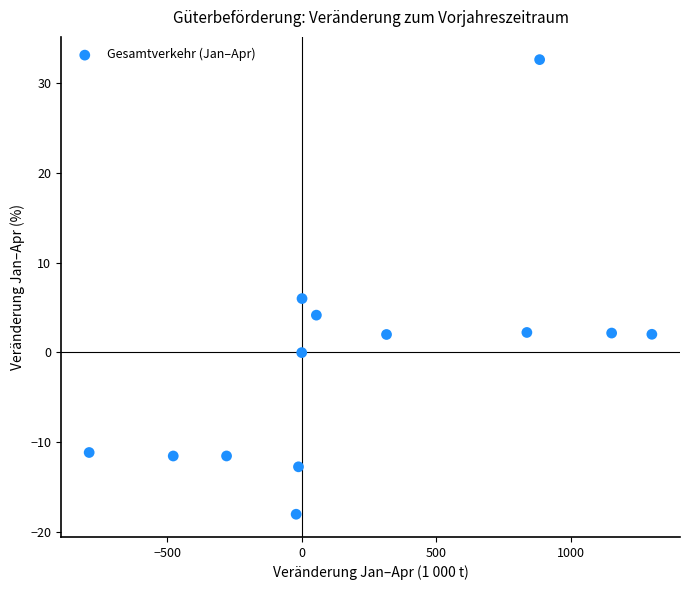

What Y value in the scatter plot is closest to 7?

6.0